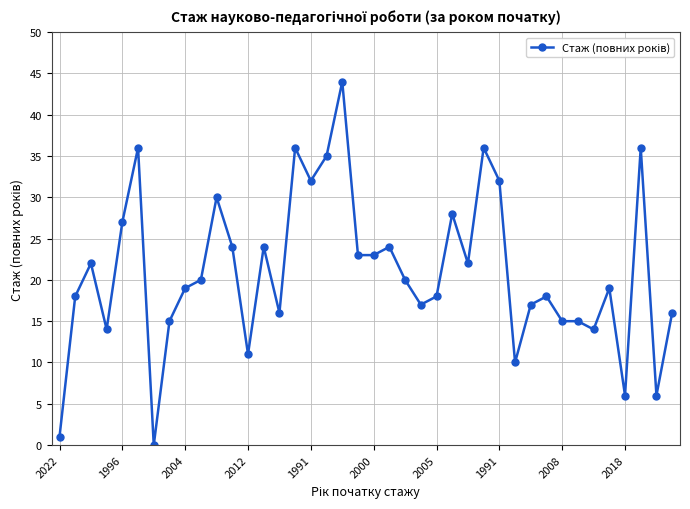

How many lines are shown in the chart?

1